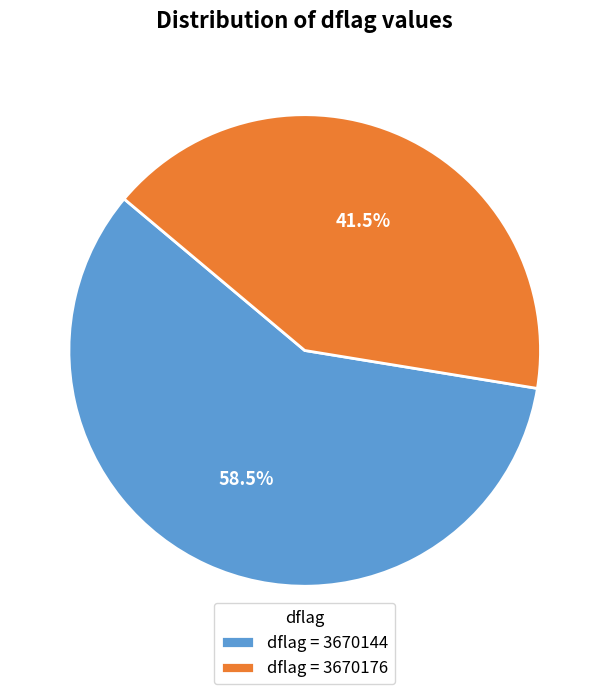

Which has a higher value, dflag = 3670176 or dflag = 3670144?

dflag = 3670144